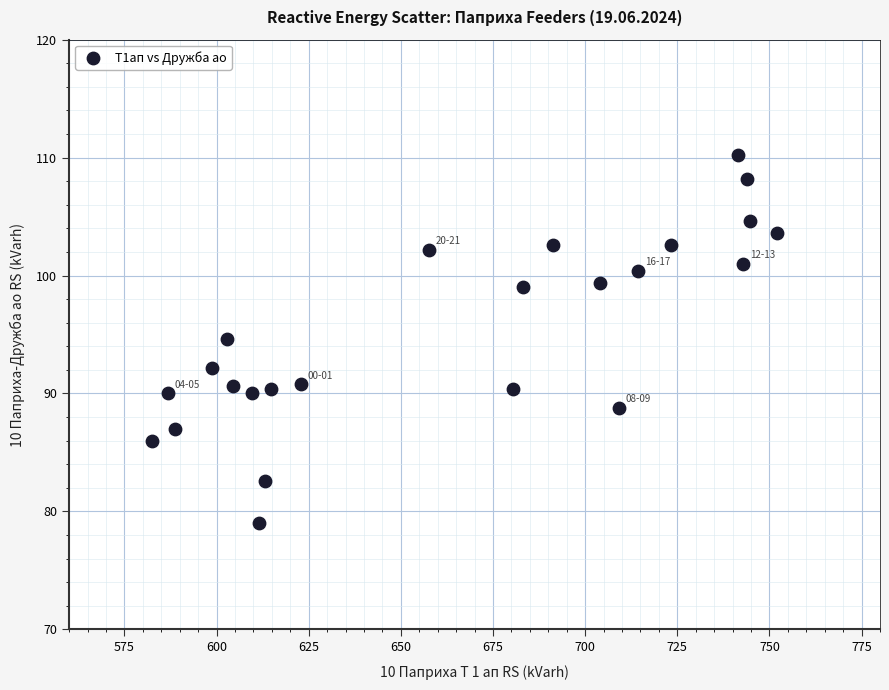

What Y value in the scatter plot is closest to 94?

94.6